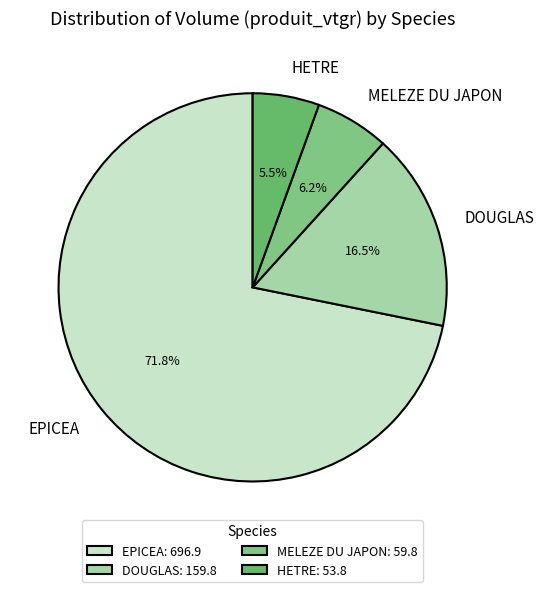

Between MELEZE DU JAPON and EPICEA, which is larger?

EPICEA